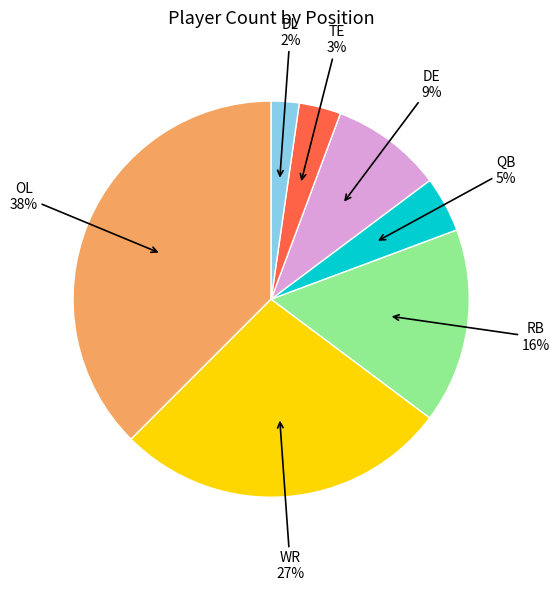

How many segments does this pie chart have?

7